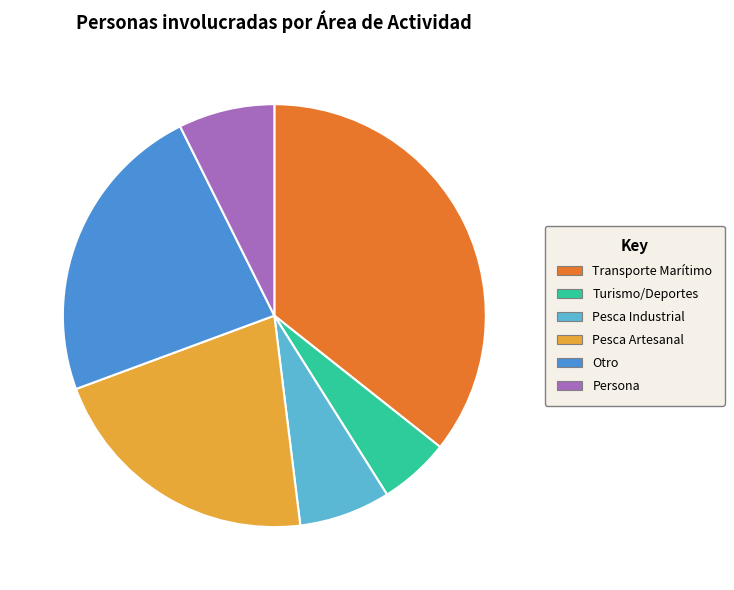

Does Transporte Marítimo represent more than half of the total?

No